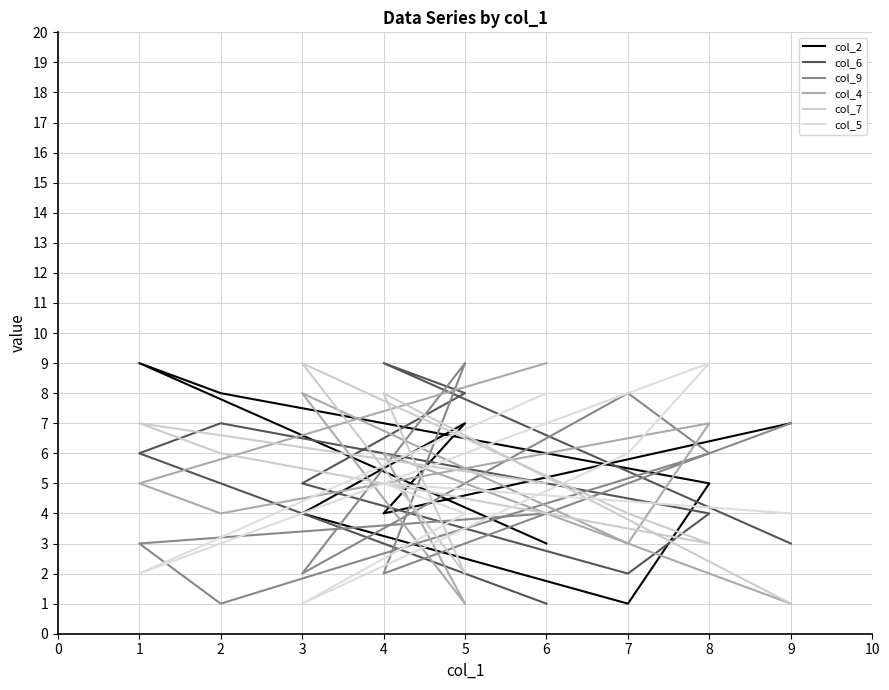

In col_2, how many points are higher than both neighbors (excluding endpoints)?

2